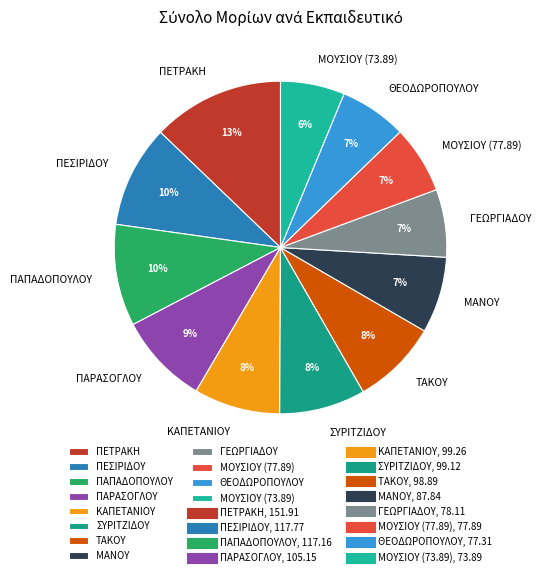

Do ΤΑΚΟΥ and ΠΑΠΑΔΟΠΟΥΛΟΥ together represent more than half of the pie?

No